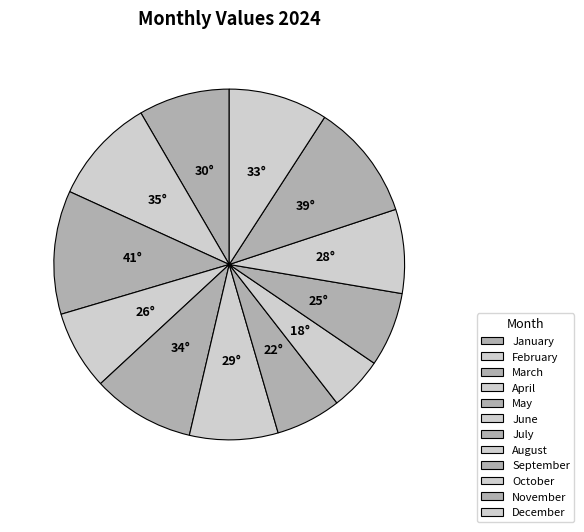

Combined, do April and May account for over 50%?

No